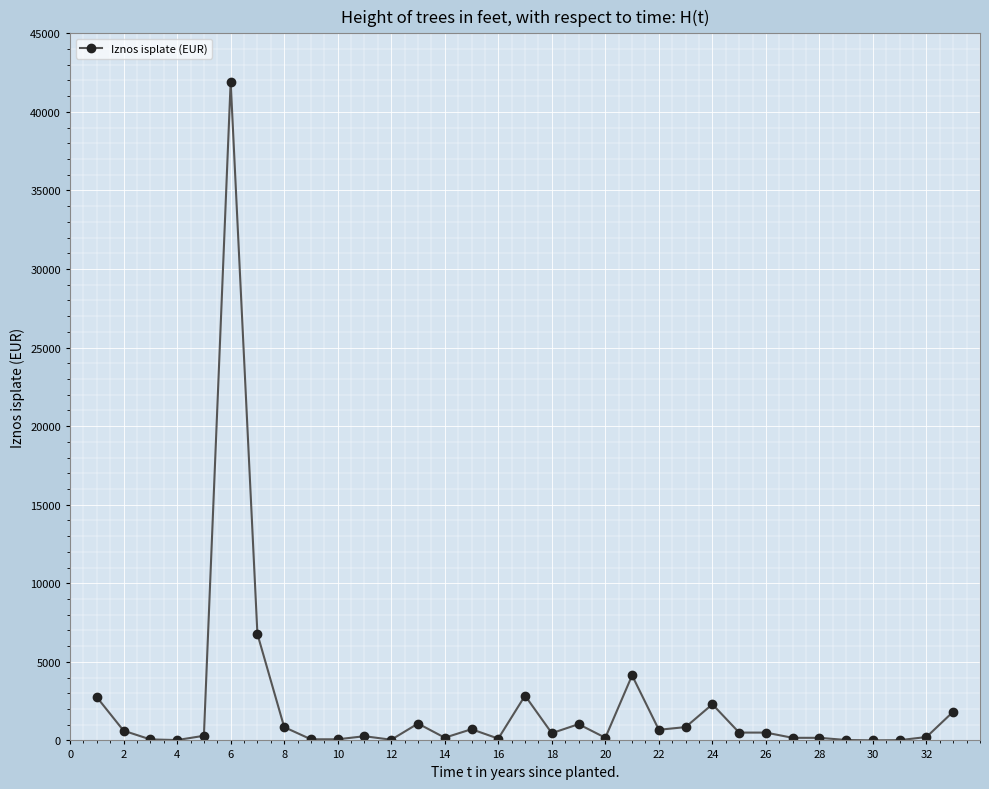

What is the maximum value shown in the chart?

41926.8